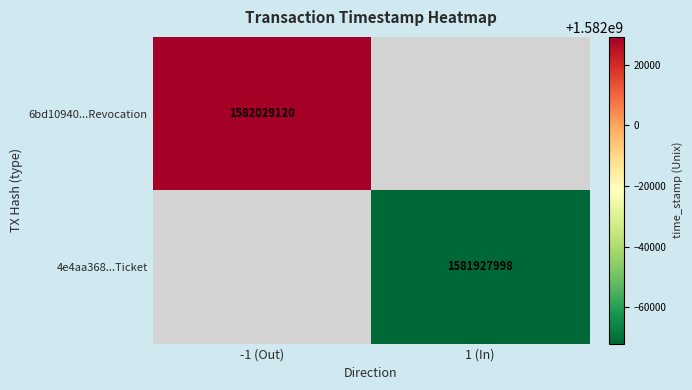

True or false: 6bd10940...Revocation has a value of 548308177 at -1 (Out).

False